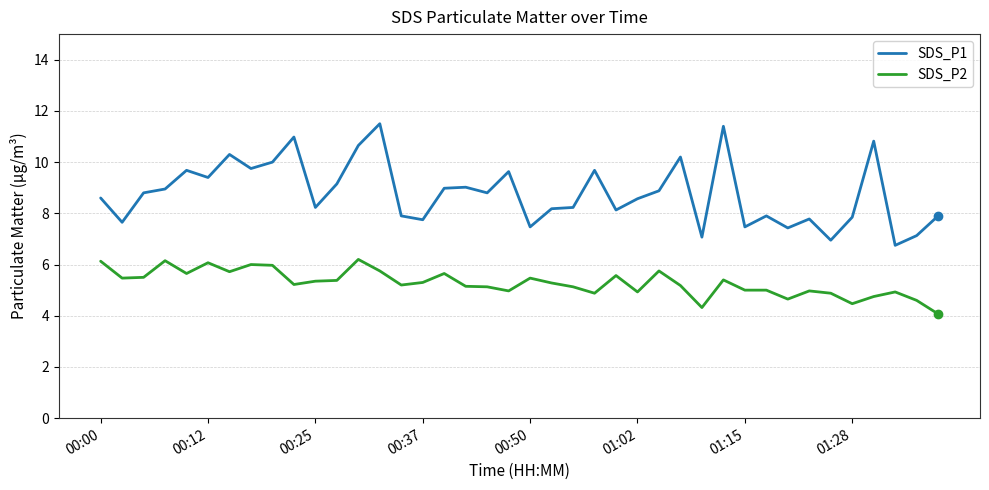

Which series has the largest total across all categories?

SDS_P1